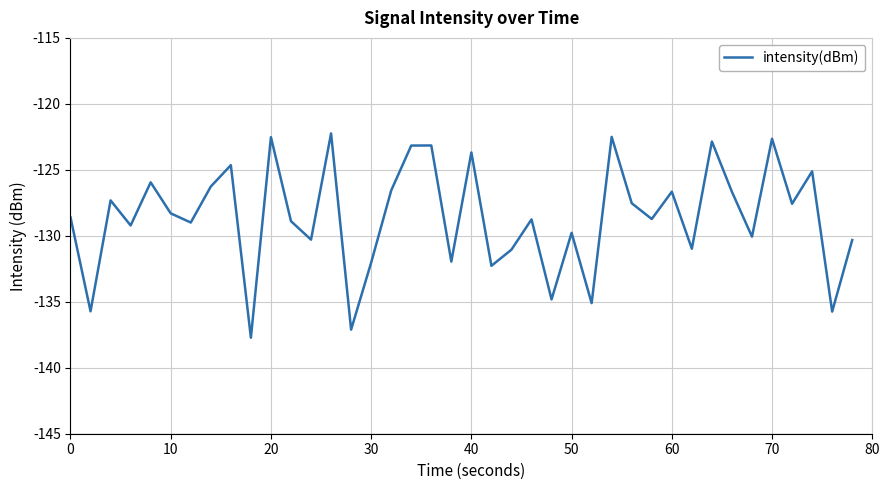

What is the greatest value displayed?

-122.2